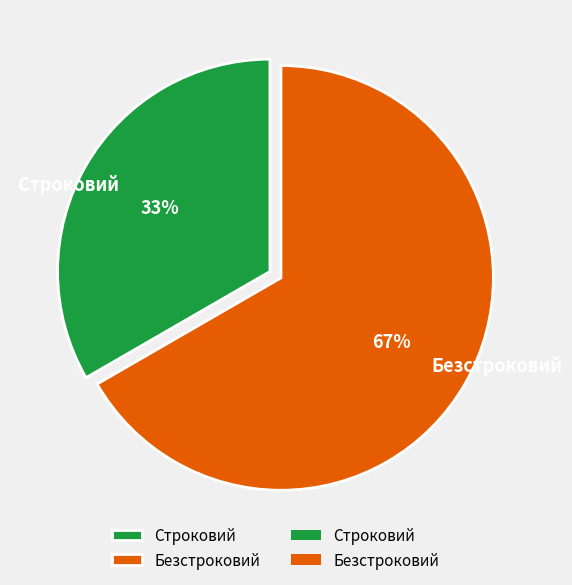

Which category has the biggest portion of the pie?

Безстроковий